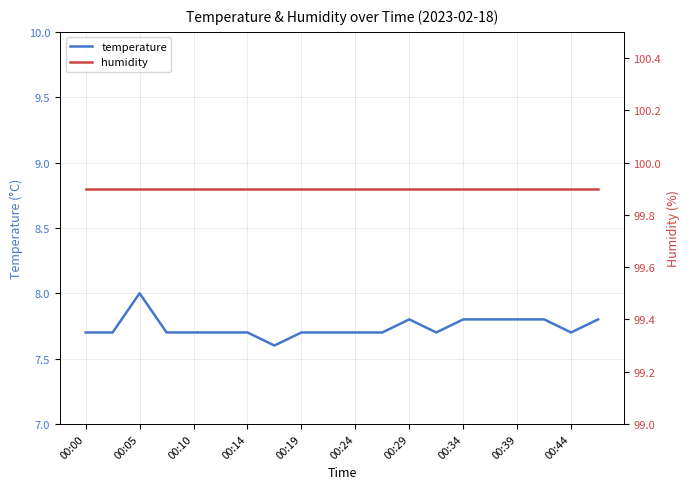

At which category does the chart reach its peak across all series?

00:00